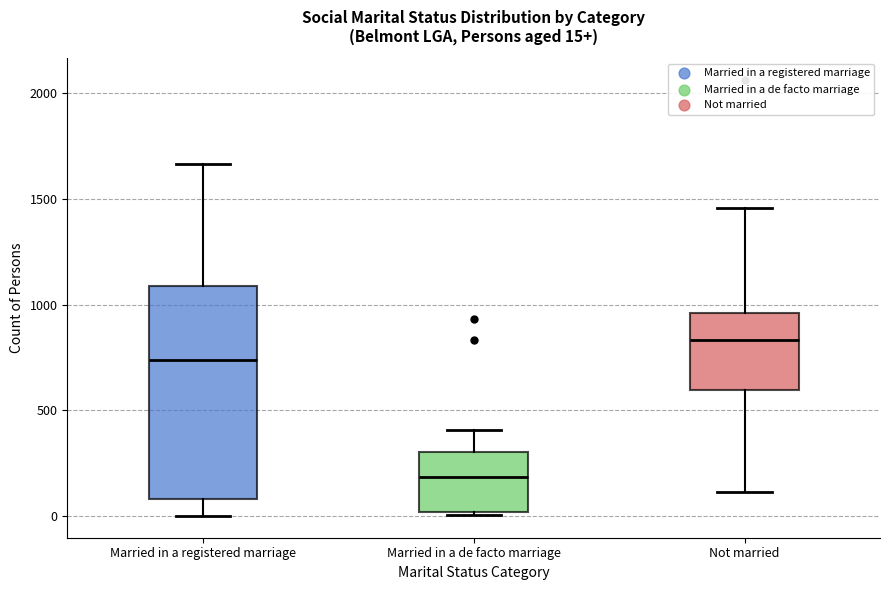

Which box has the highest median line?

Not married